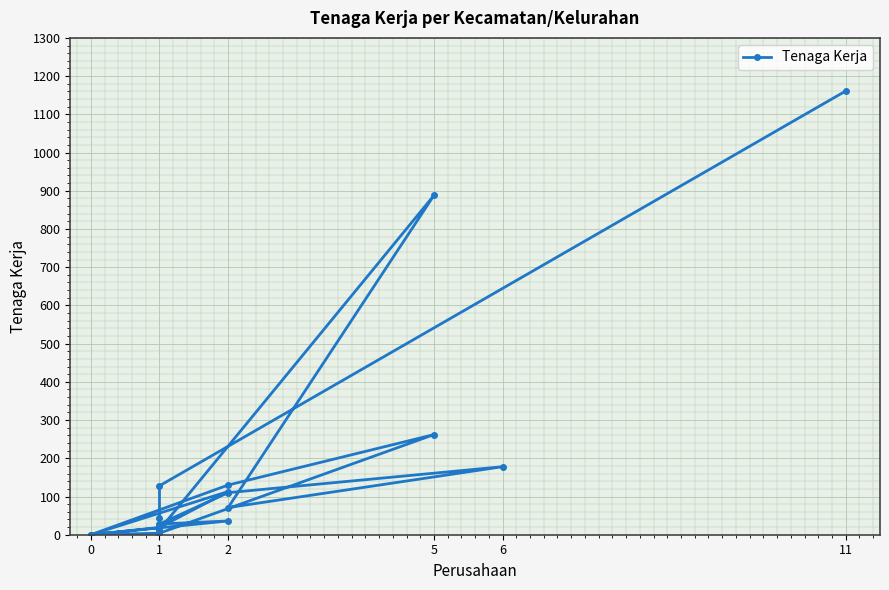

Count the number of data series in this chart.

1